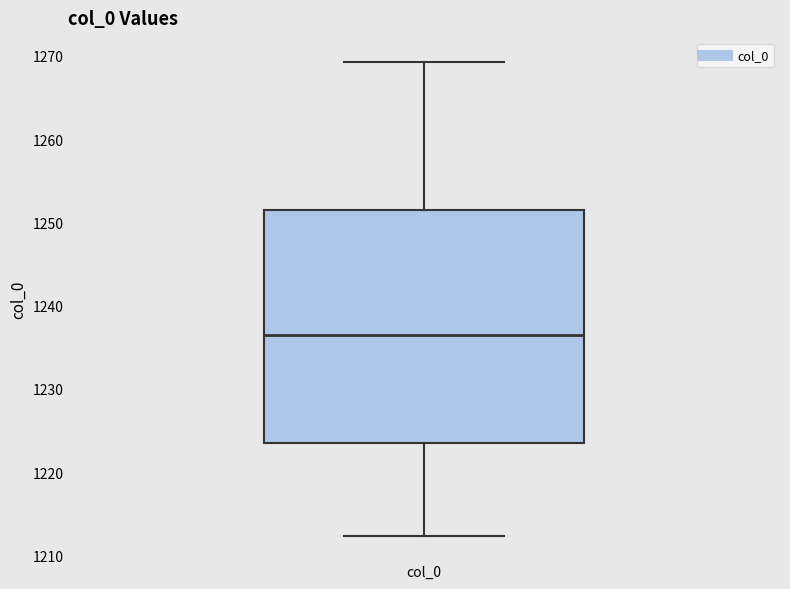

Where is the lower edge of the box for col_0 on the y-axis? The values are not printed on the chart, so give them approximately, as read against the axis.

1224